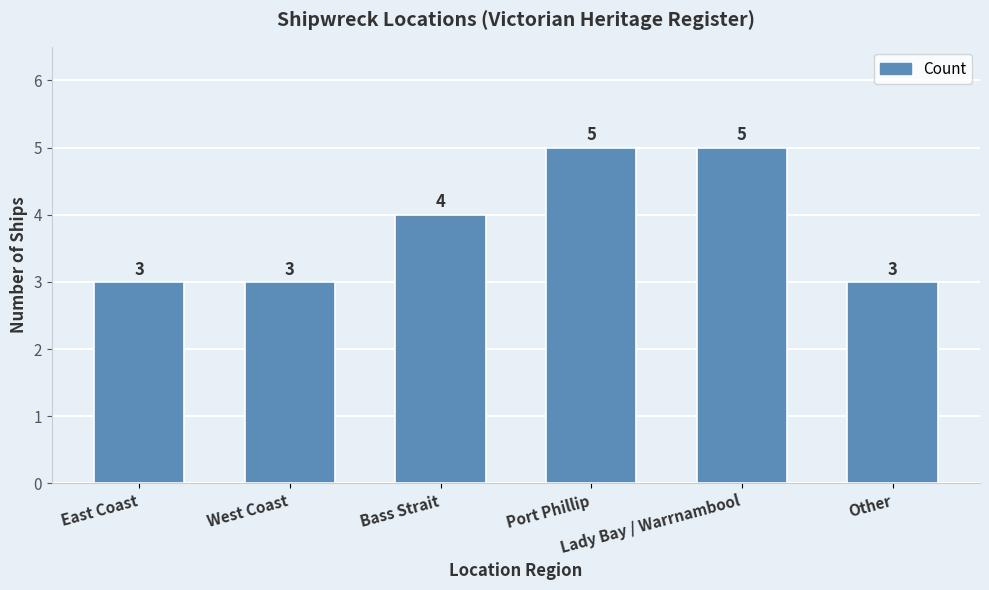

What is the average value?

4